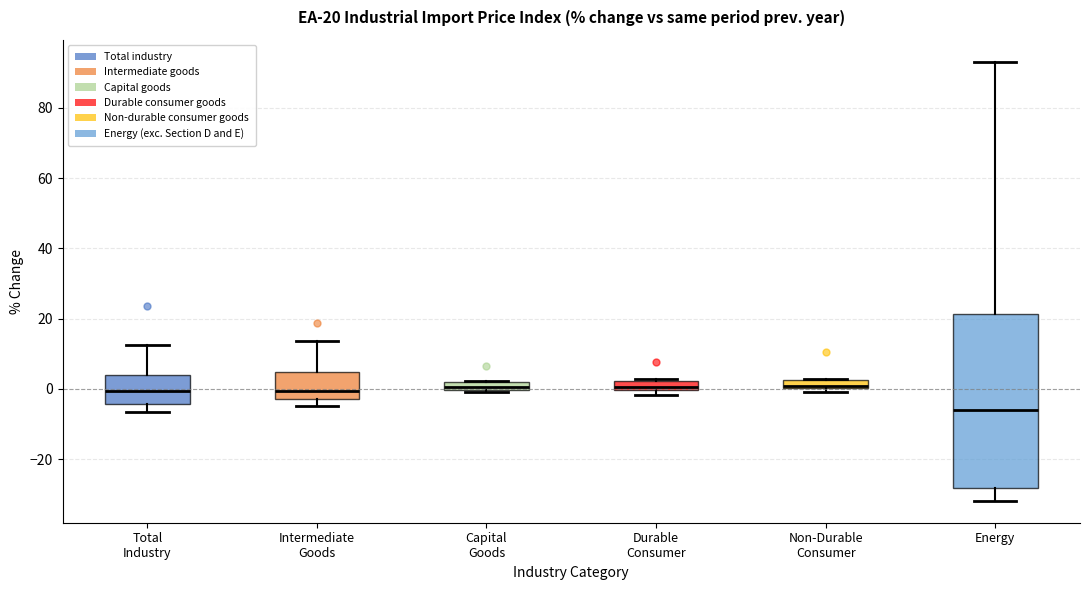

Comparing the boxes themselves (not the whiskers), which one is the tallest?

Energy